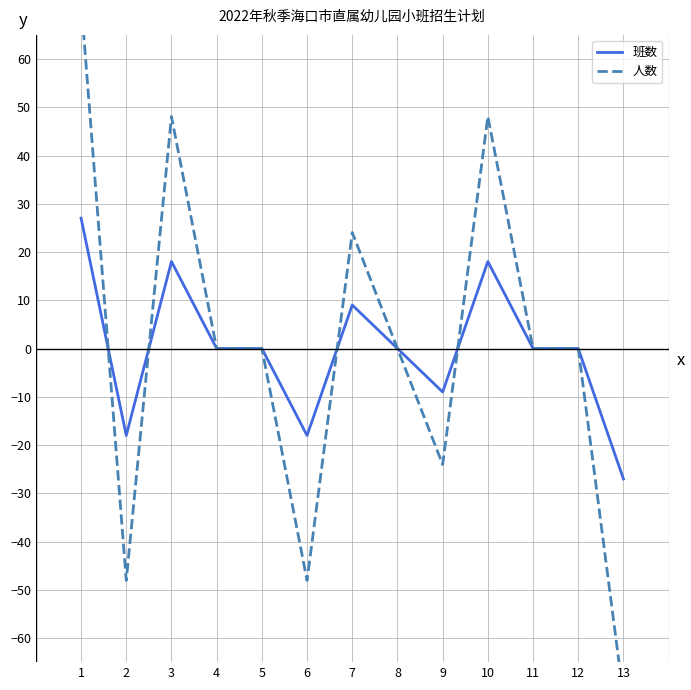

Where does the 班数 series first go above 0?

1